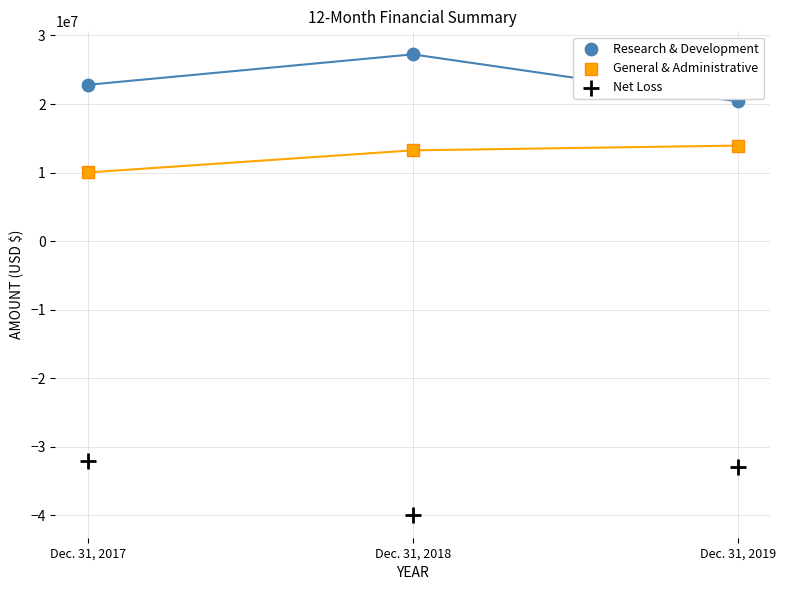

Which series reaches the minimum Y coordinate?

Net Loss